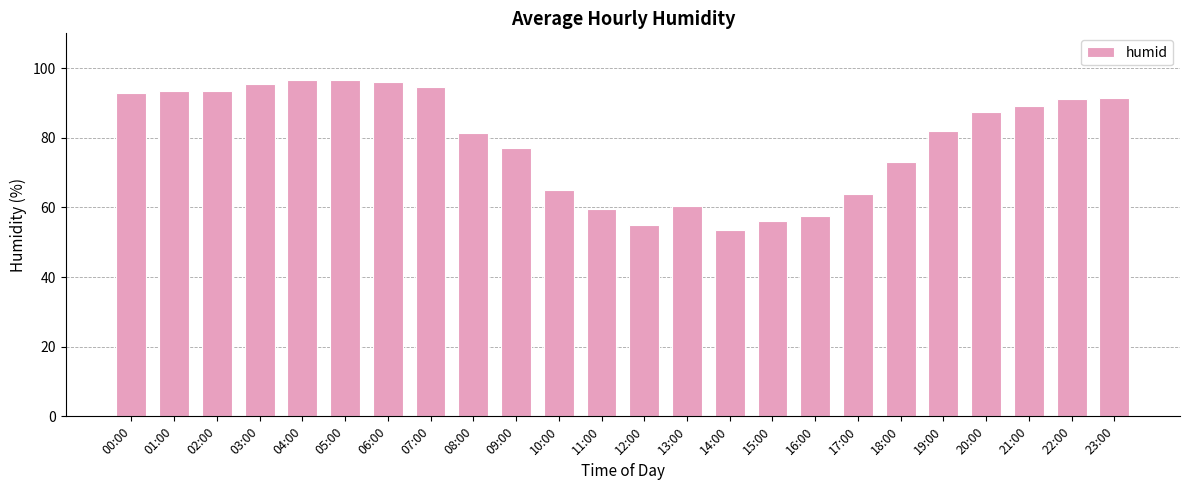

Which category has the lowest value across all series?

14:00